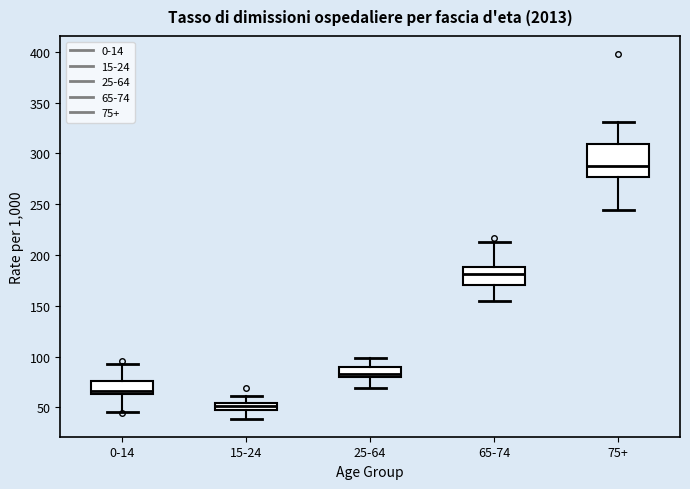

Where is the lower edge of the box for 65-74 on the y-axis? The values are not printed on the chart, so give them approximately, as read against the axis.

170